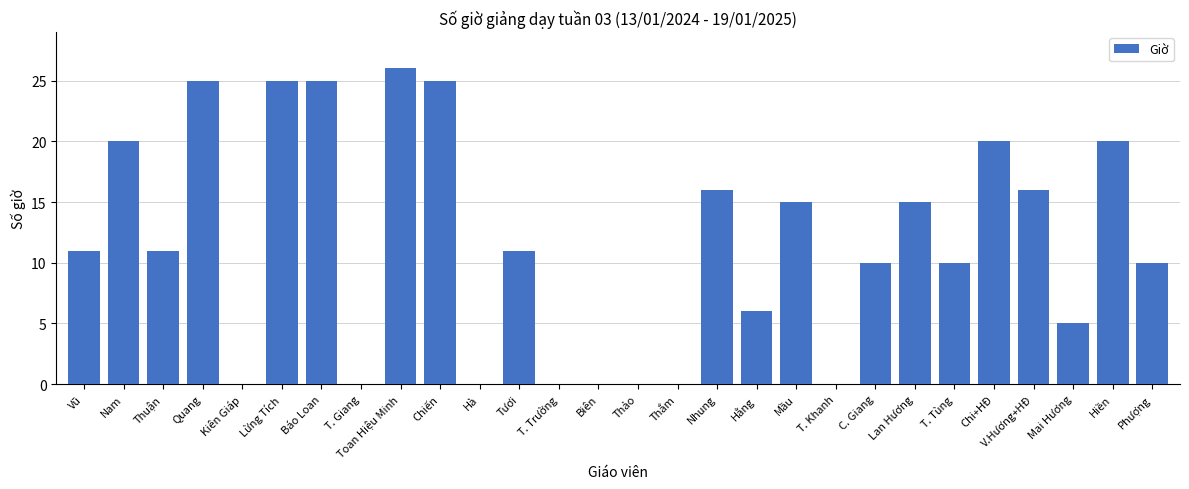

Which has a higher value, V.Hương+HĐ or Báo Loan?

Báo Loan